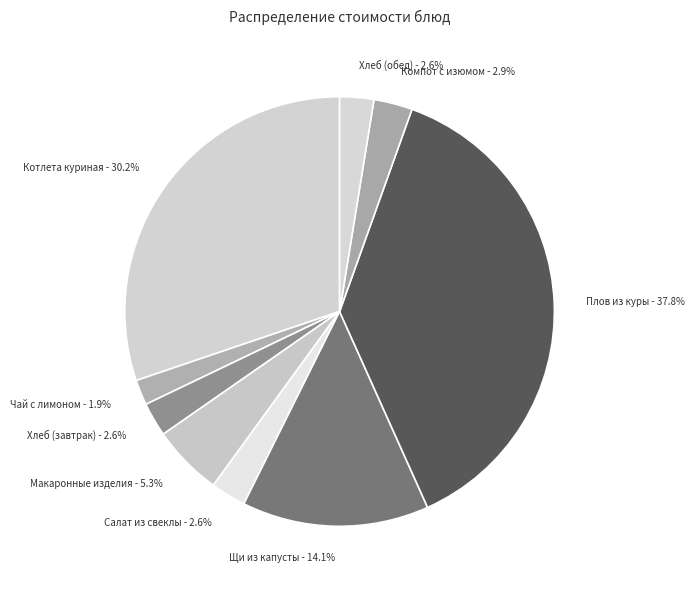

Does any single category account for the majority?

No